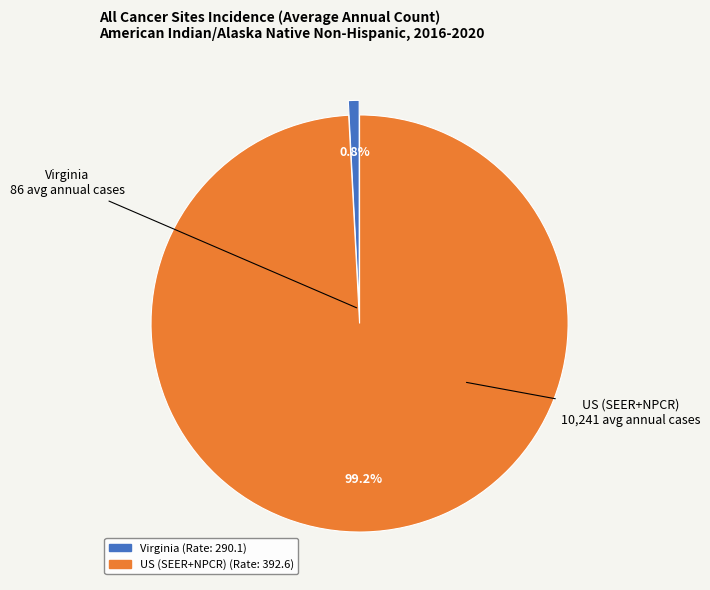

What is the majority slice?

US (SEER+NPCR)